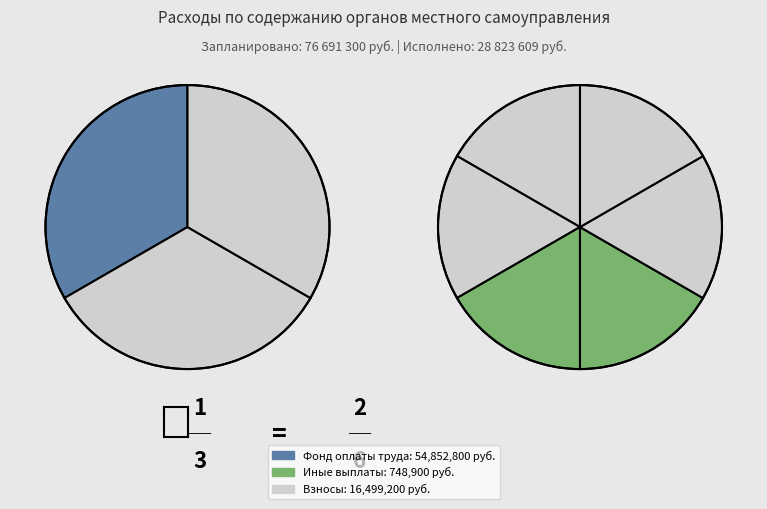

To the nearest percent, what portion does иные выплаты персоналу represent?

1%